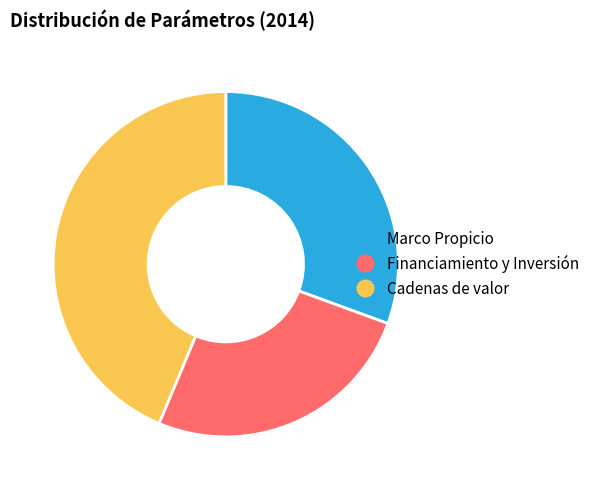

What is the ratio of the value at Financiamiento y Inversión to the value at Cadenas de valor?

0.6